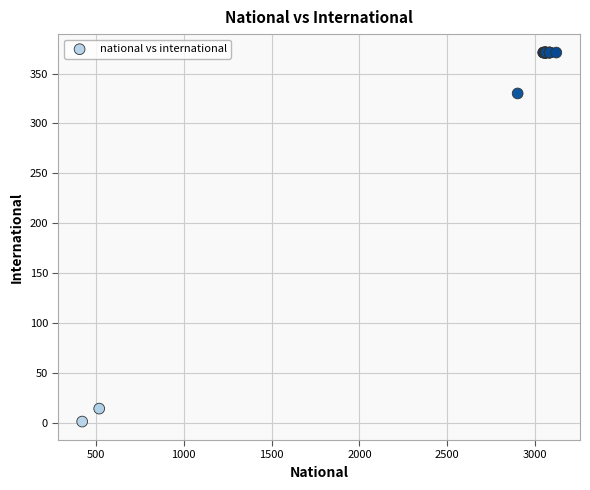

What Y value in the scatter plot is closest to 186?

330